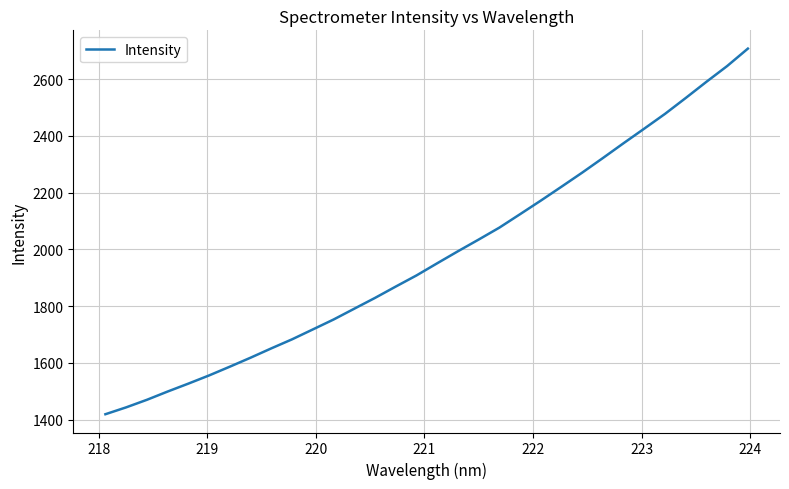

What is the minimum value shown in the chart?

1418.8